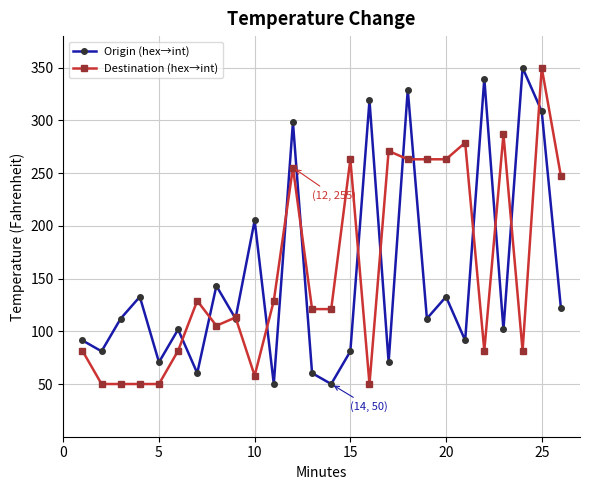

True or false: Origin (hex→int) has more than 1 interior local peaks.

True